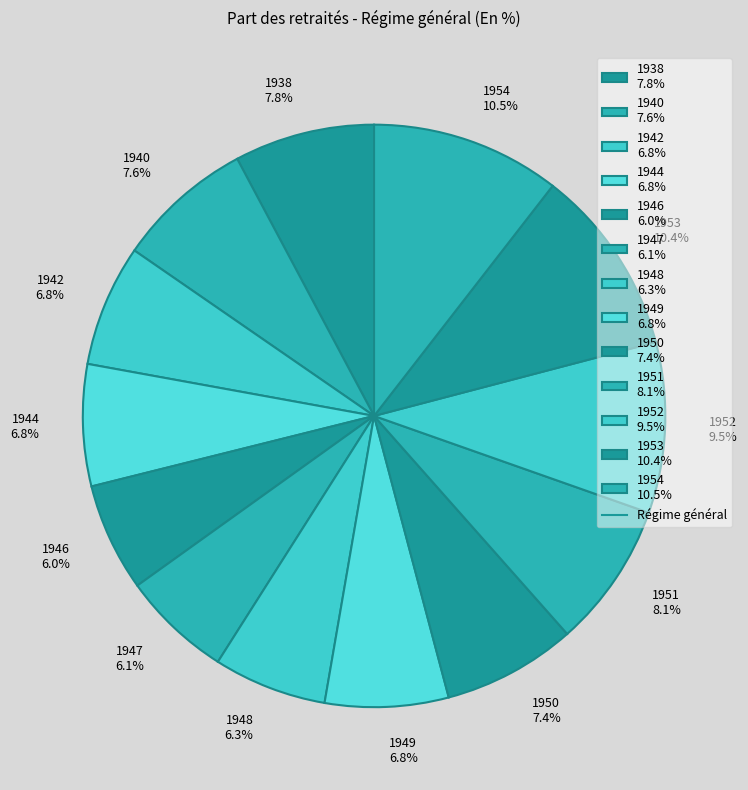

To the nearest percent, what portion does 1944 represent?

7%